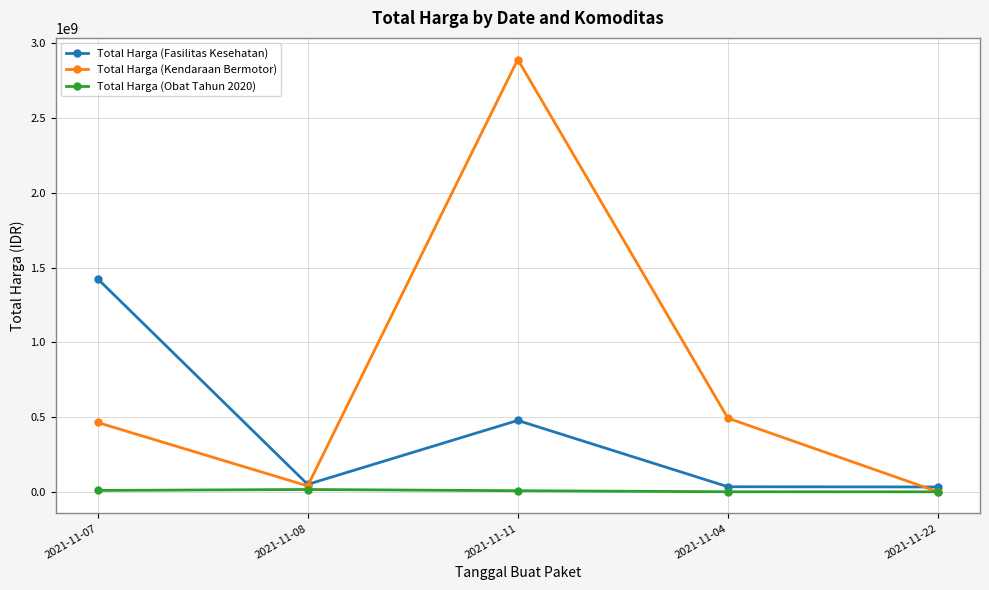

Which series has the largest total across all categories?

Total Harga (Kendaraan Bermotor)